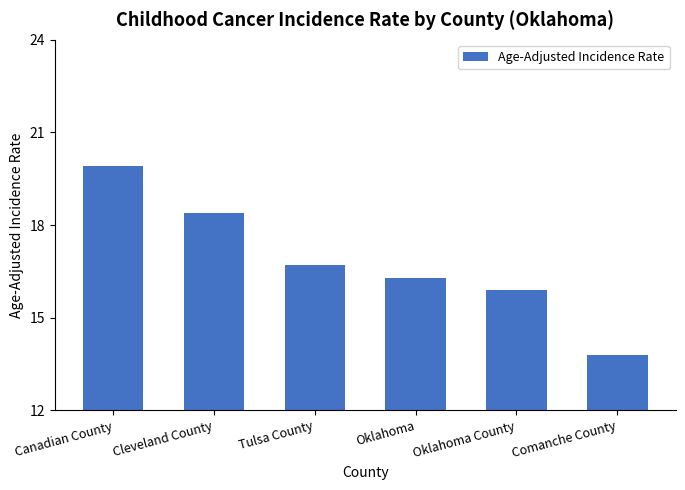

Which category has the highest value across all series?

Canadian County